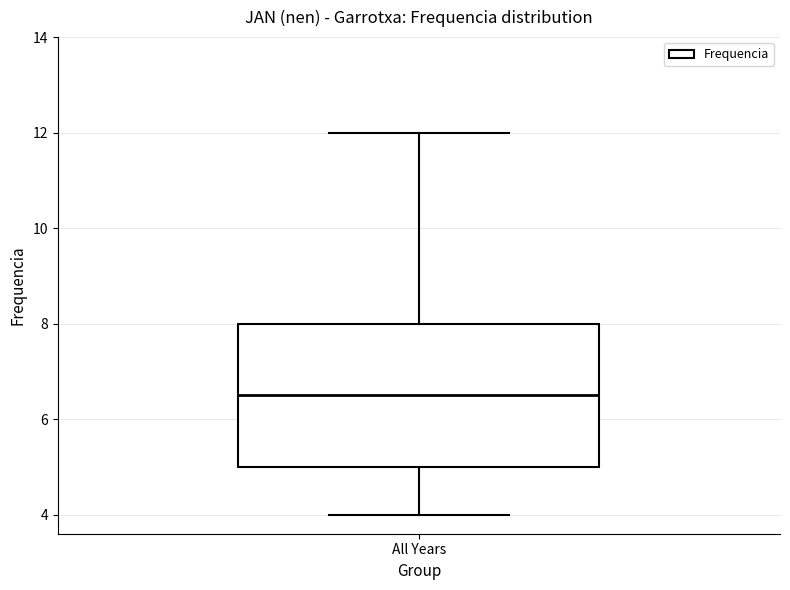

Where is the lower edge of the box for All Years on the y-axis? The values are not printed on the chart, so give them approximately, as read against the axis.

5.0